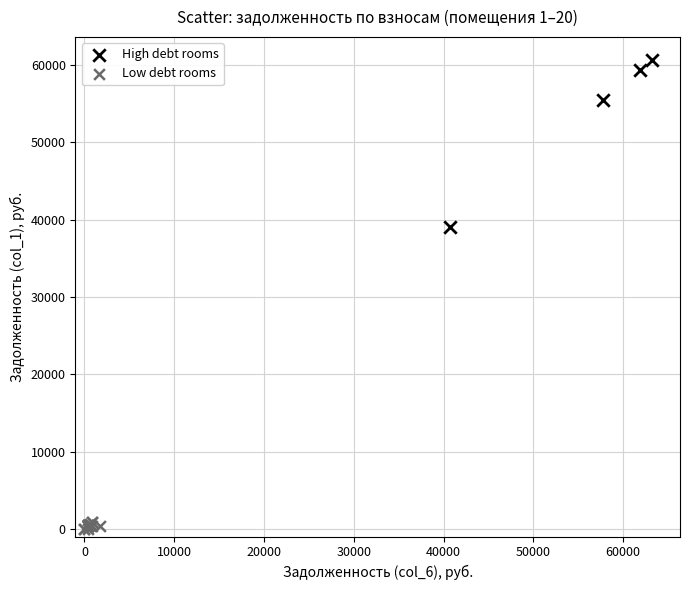

Which series has the widest spread of Y values?

High debt rooms